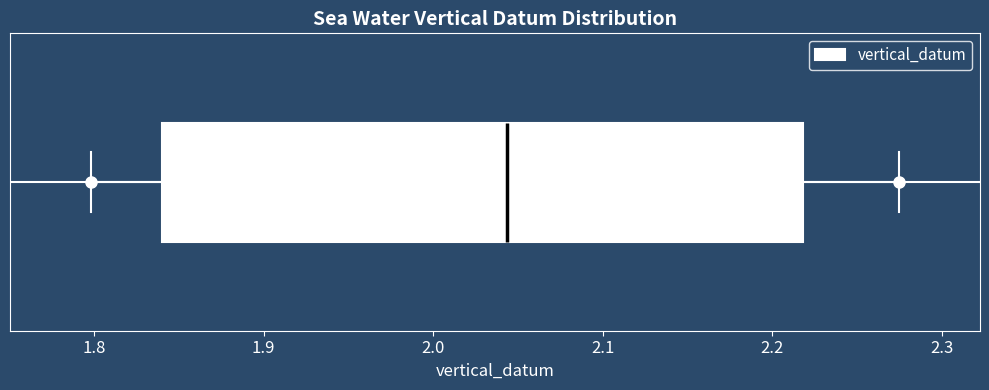

Read this box plot against the x-axis: the position of the median line, the range covered by the box, and the ends of both whiskers. The values are not printed on the chart, so give them approximately, as read against the axis.

median 2.04, box 1.84 to 2.22, whiskers 1.80 to 2.28